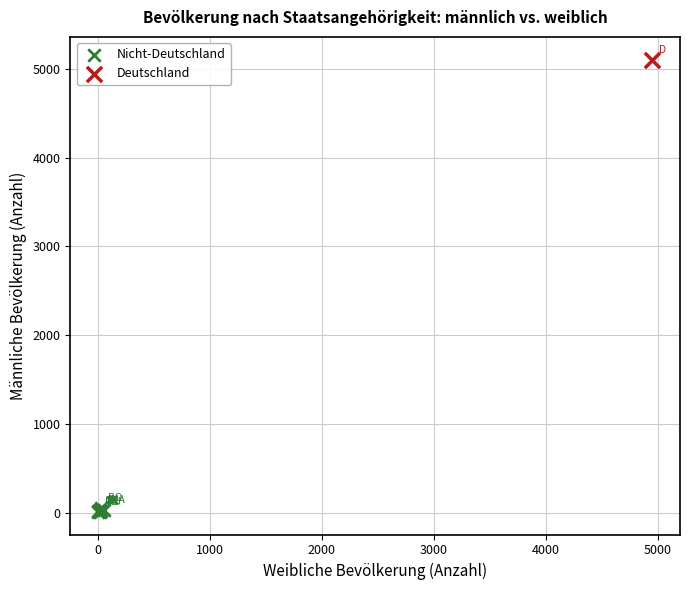

What are all the series names shown in the legend?

Nicht-Deutschland, Deutschland